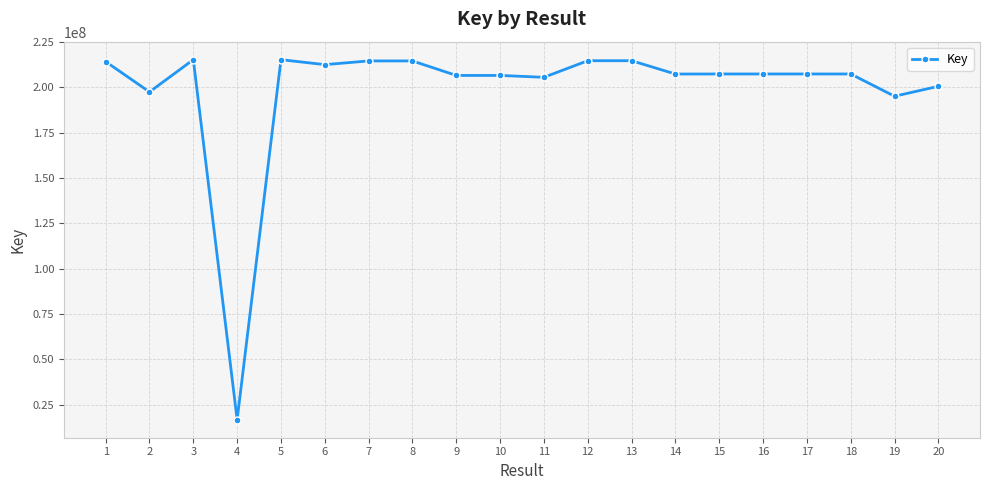

What is the value of the 18th point from the left?

207291314